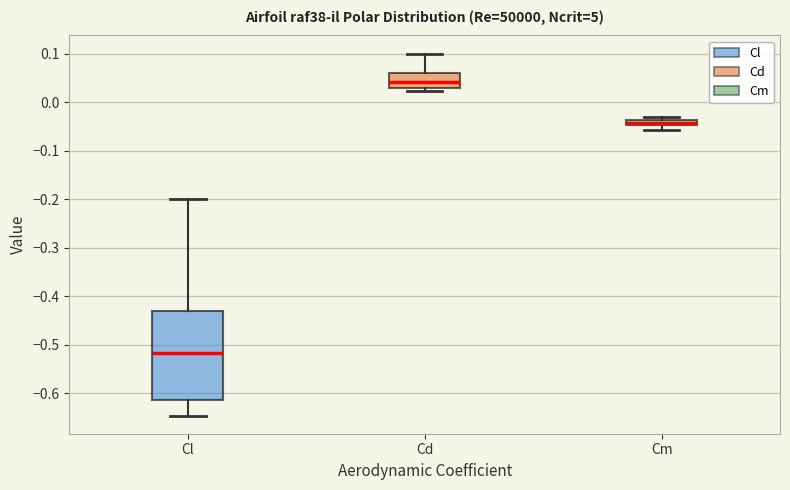

Comparing the boxes themselves (not the whiskers), which one is the tallest?

Cl